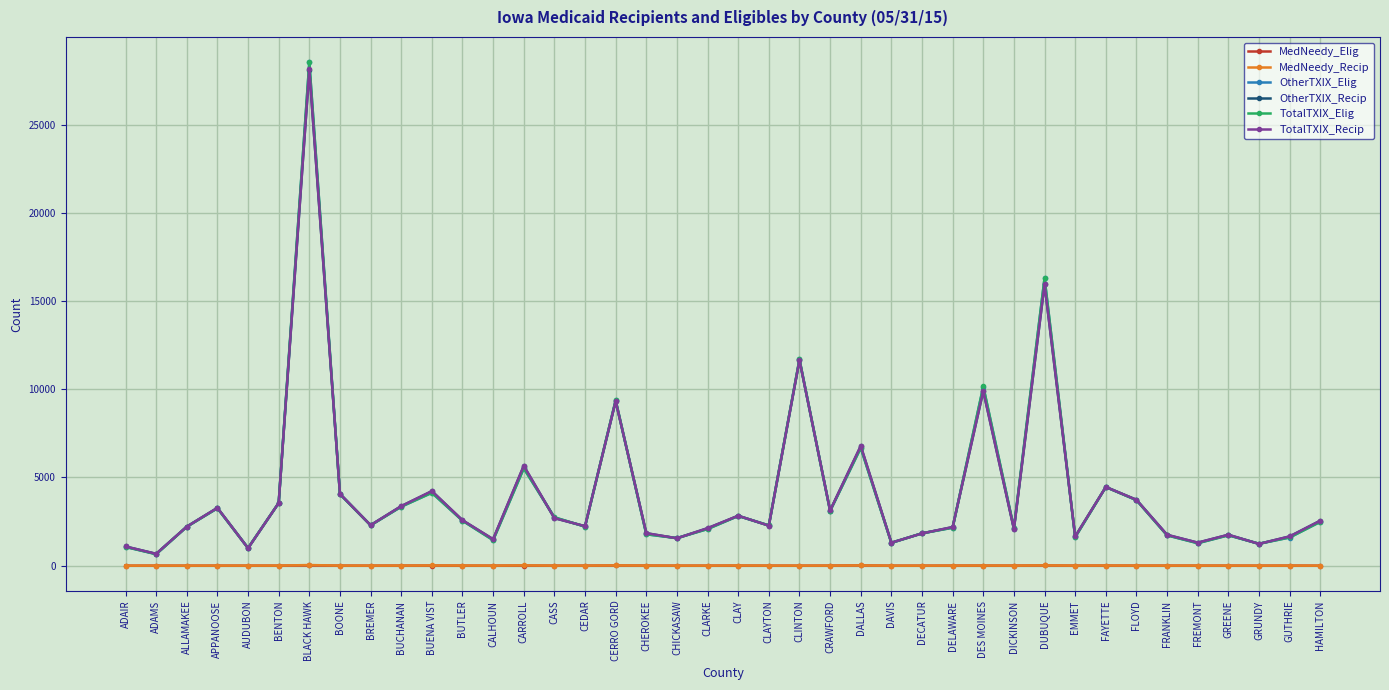

At how many categories does at least one series exceed 19630?

1